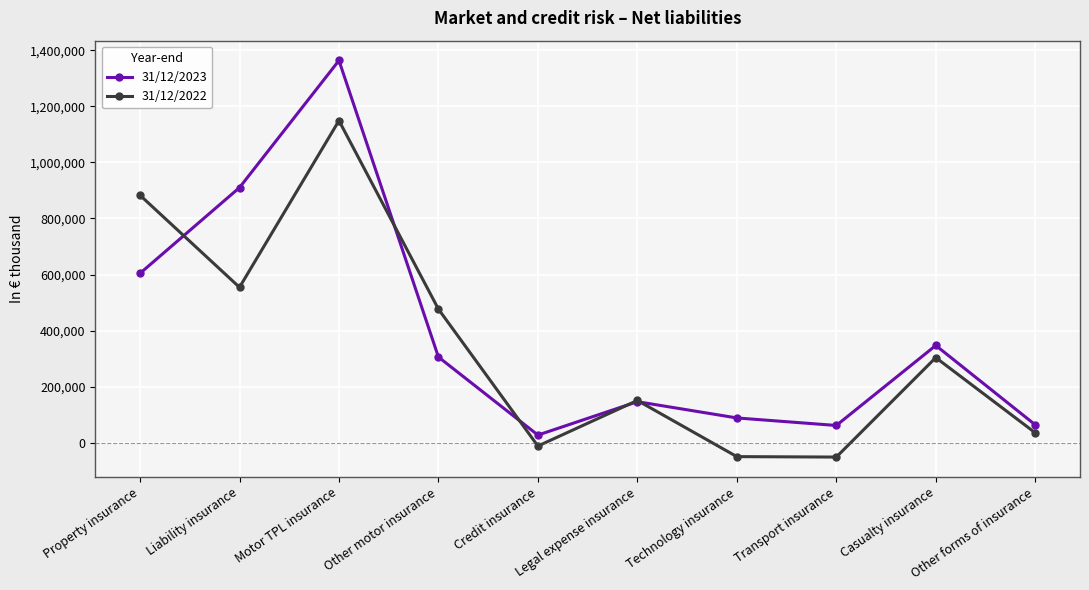

Where is the first local minimum for 31/12/2022?

Liability insurance